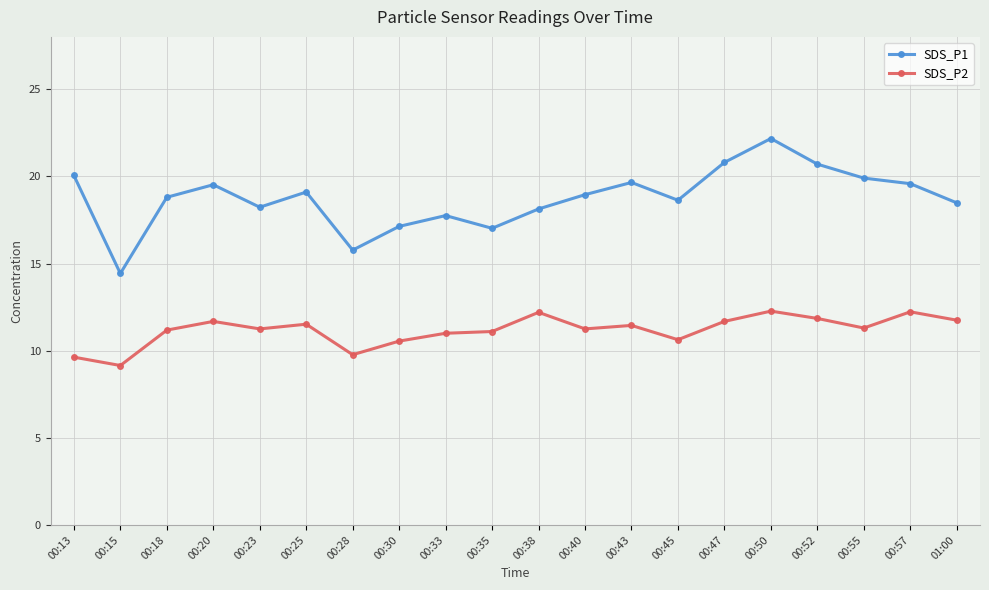

What is the sum of the SDS_P1 values at 00:50 and 00:45?

40.8